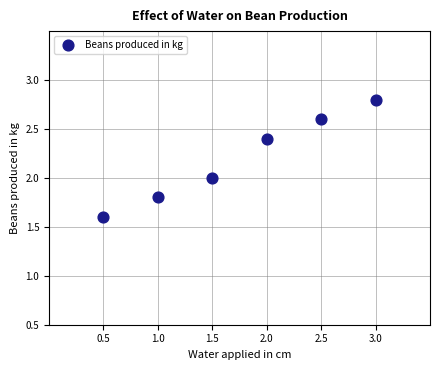

What is the range of Y values (max minus min)?

1.2